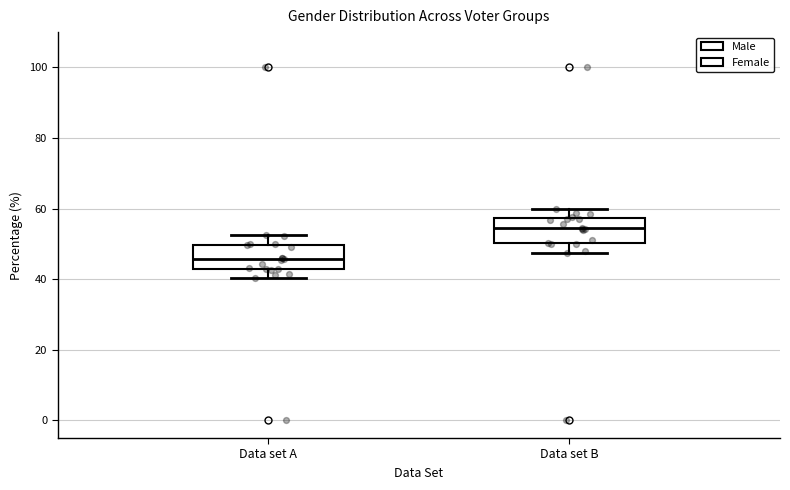

Which box's median line is the lowest?

Data set A